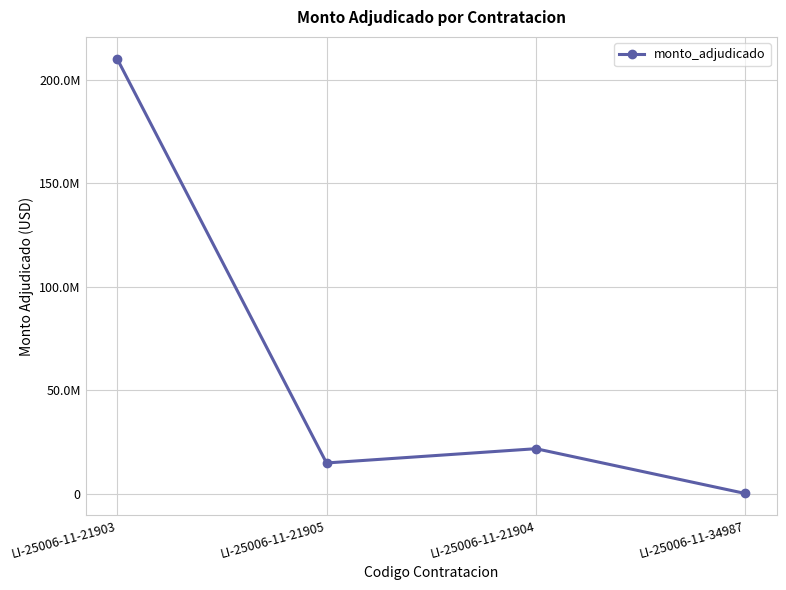

Approximately how many times larger is the value at LI-25006-11-21904 compared to LI-25006-11-34987?

145.3